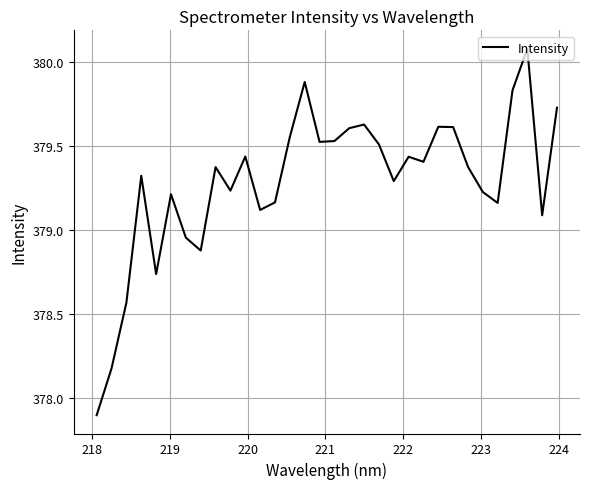

Count the number of data series in this chart.

1